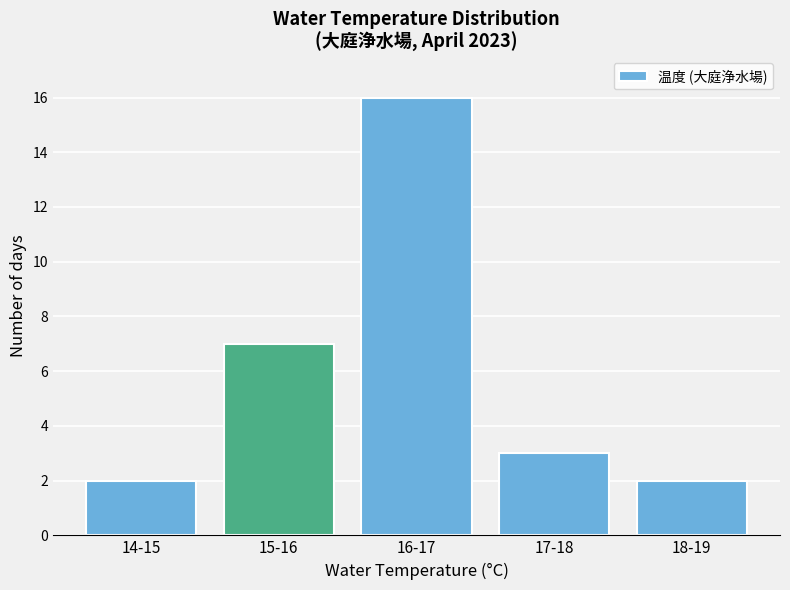

Reading left to right, what are all the values shown in this chart?

14-15=2	15-16=7	16-17=16	17-18=3	18-19=2